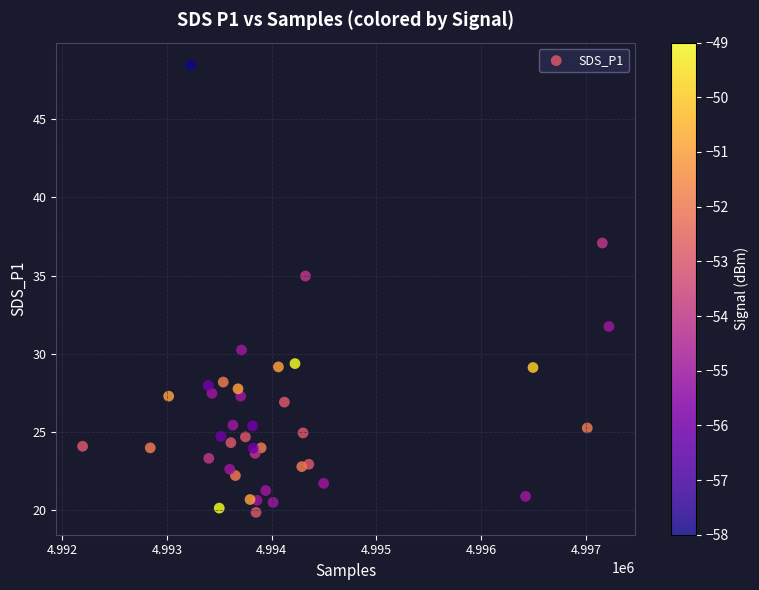

What is the range of Y values (max minus min)?

28.6